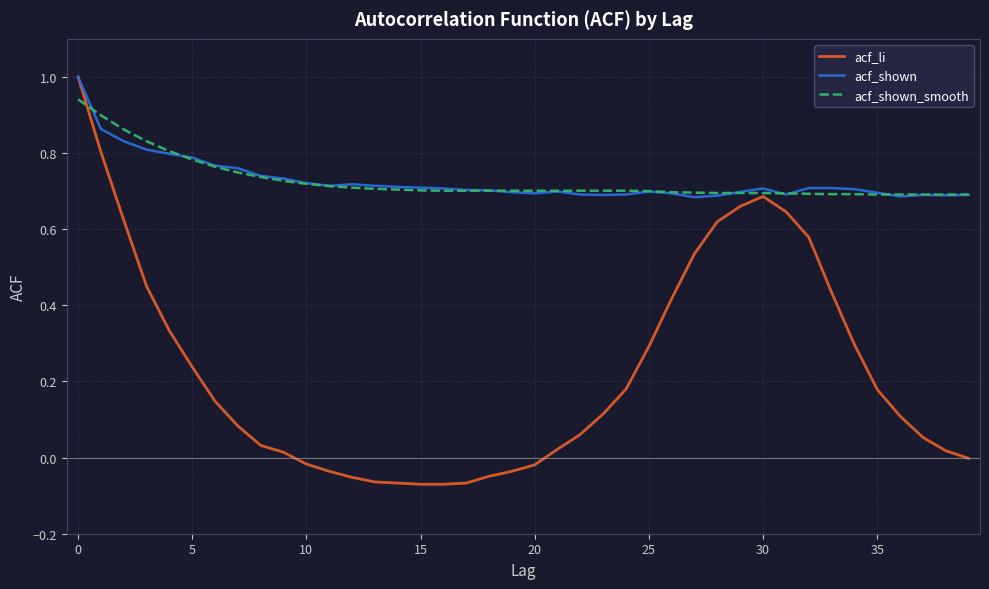

What is the maximum value shown in the chart?

1.0